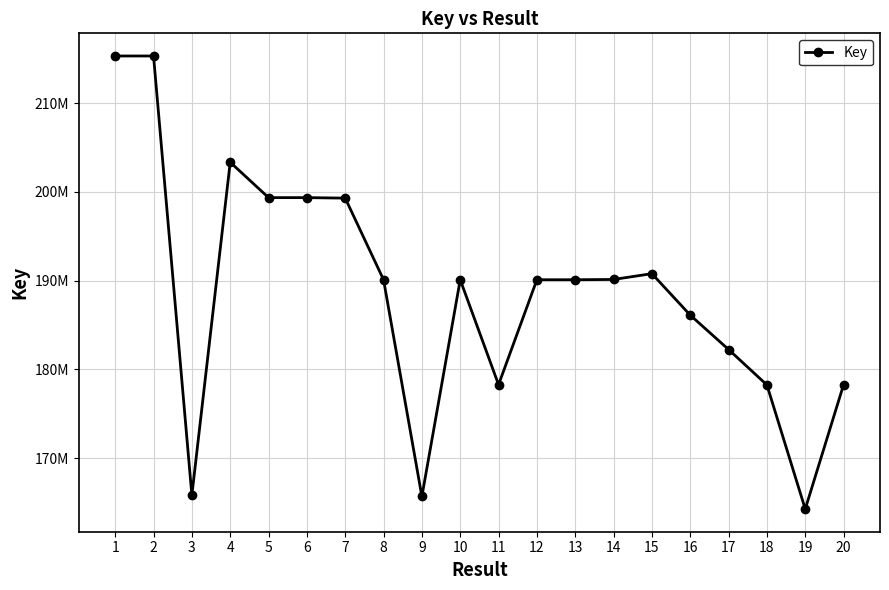

What is the maximum value shown in the chart?

215335863